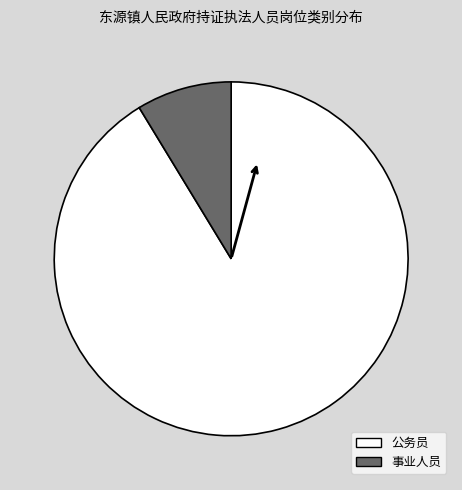

Count the number of slices in the pie.

2